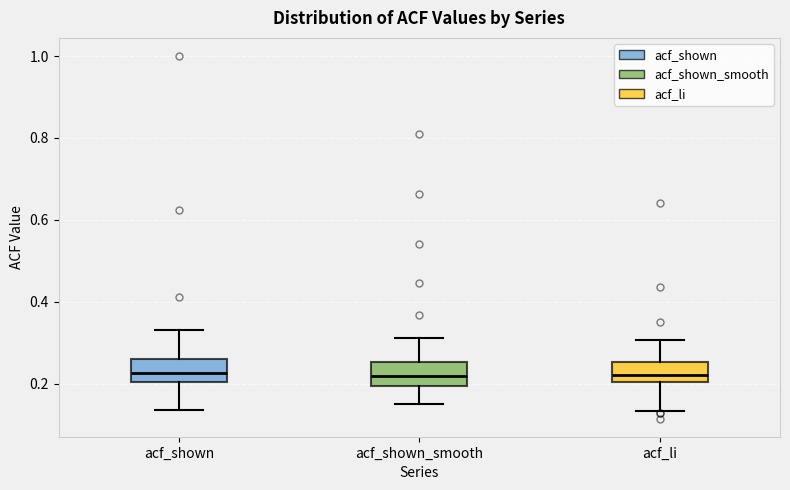

Reading left to right, read every box against the y-axis: the position of its median line, the range the box covers, and the ends of its whiskers. The values are not printed on the chart, so give them approximately, as read against the axis.

acf_shown: median 0.22, box 0.20 to 0.26, whiskers 0.14 to 0.34
acf_shown_smooth: median 0.22, box 0.20 to 0.26, whiskers 0.16 to 0.32
acf_li: median 0.22, box 0.20 to 0.26, whiskers 0.14 to 0.30